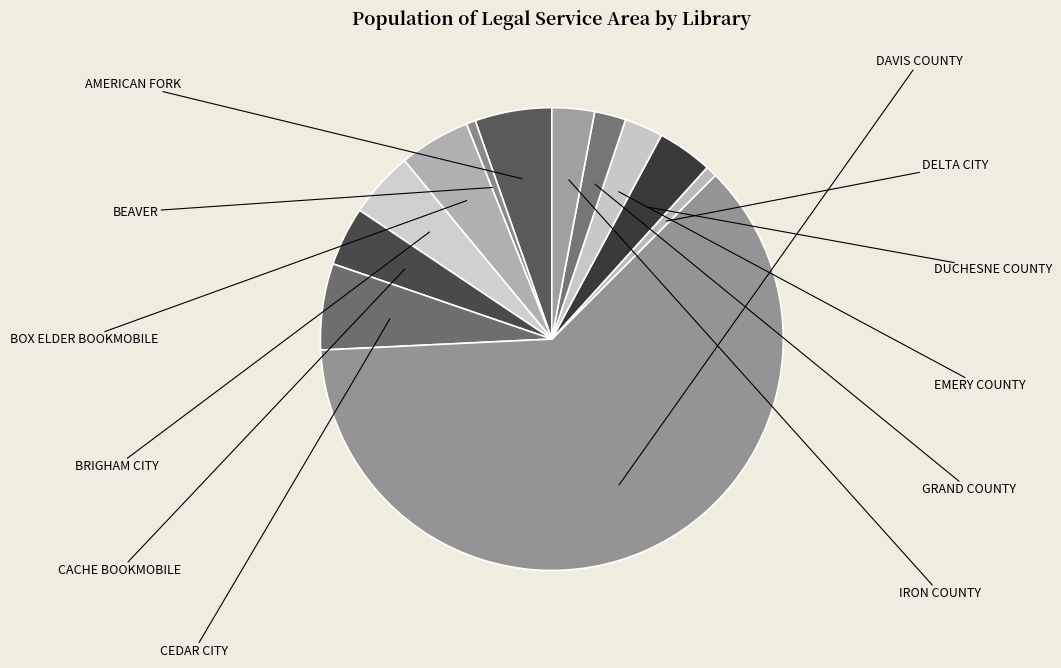

Does BRIGHAM CITY LIBRARY account for over 50% of the chart?

No